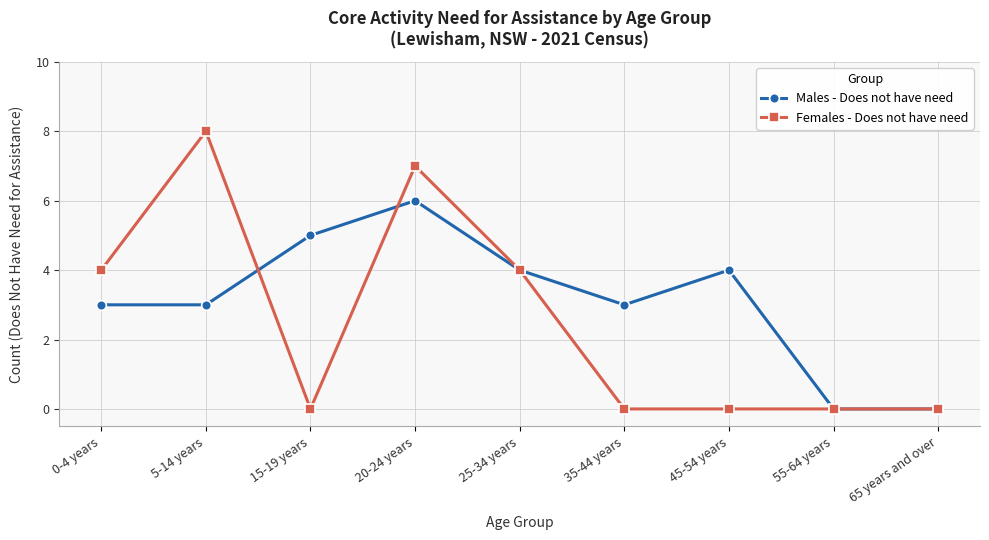

Read the Males - Does not have need value at 45-54 years.

4